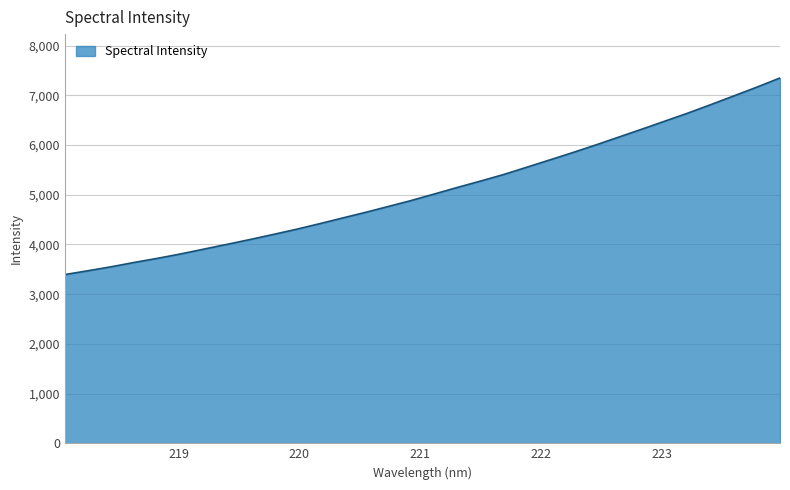

What is the minimum value shown in the chart?

3394.6